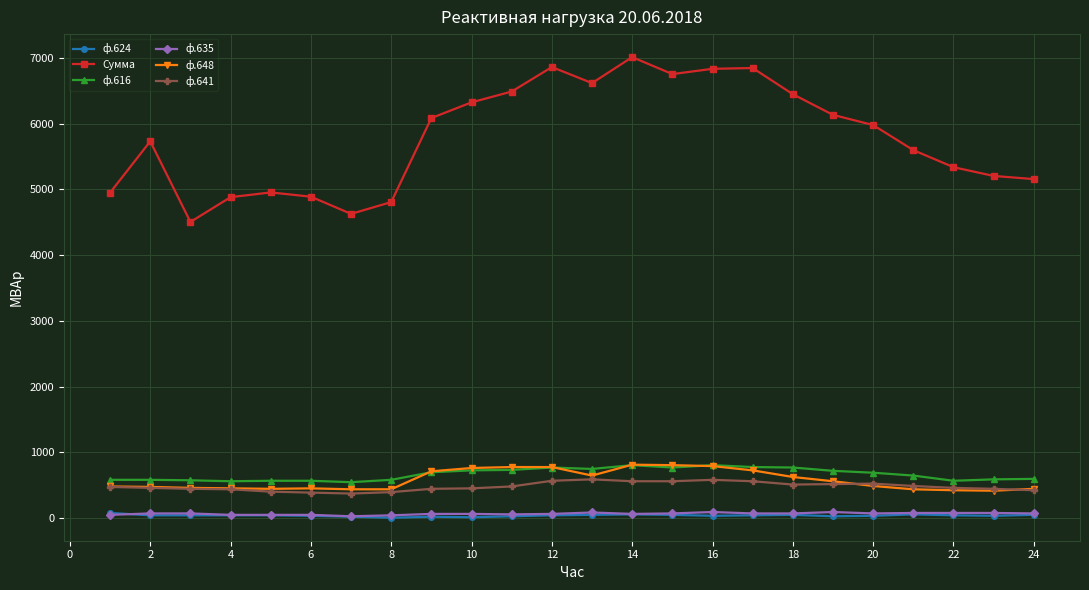

Which series has the largest total across all categories?

Сумма